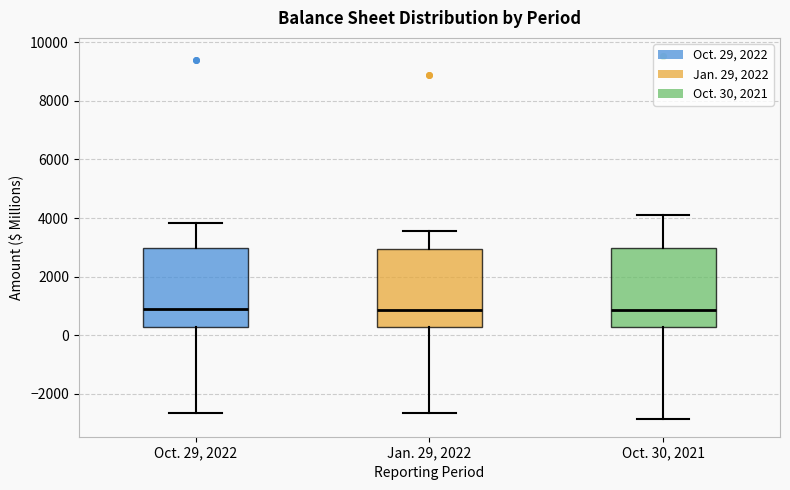

Where is the upper edge of the box for Oct. 30, 2021 on the y-axis? The values are not printed on the chart, so give them approximately, as read against the axis.

3000